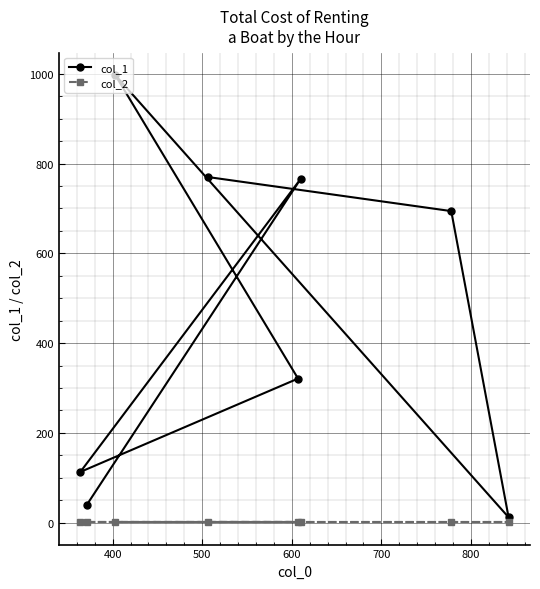

List the series in order of their overall mean, lowest first.

col_2, col_1